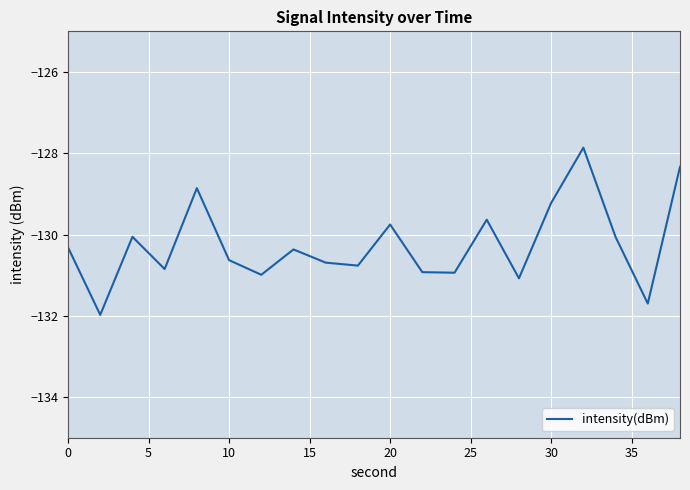

What is the smallest value displayed?

-132.0